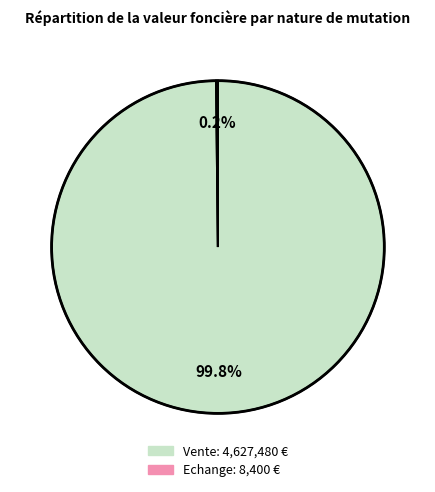

How much of the chart is everything except Vente?

0.2%